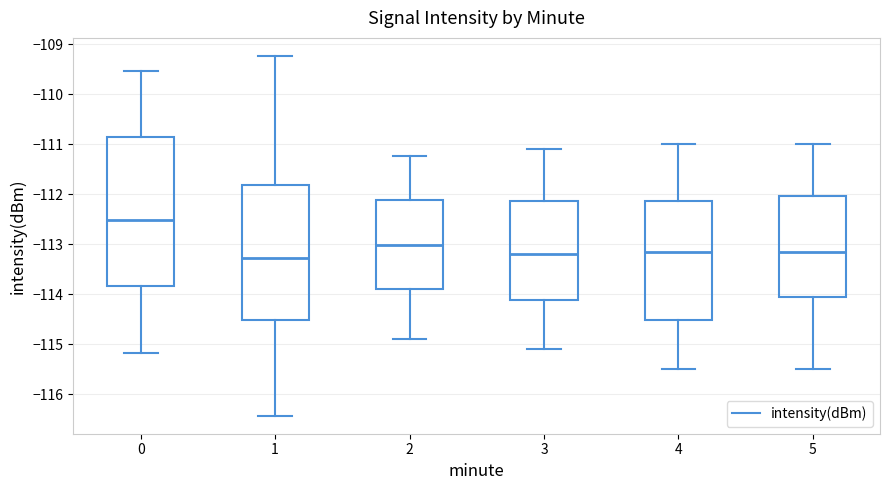

Reading left to right, transcribe this box plot: for each box, give where its median line is, the range the box spans, and where its two whiskers end, as read against the y-axis. The values are not printed on the chart, so give them approximately, as read against the axis.

0: median -112.5, box -113.8 to -110.8, whiskers -115.2 to -109.5
1: median -113.3, box -114.5 to -111.8, whiskers -116.4 to -109.2
2: median -113.0, box -113.9 to -112.1, whiskers -114.9 to -111.2
3: median -113.2, box -114.1 to -112.1, whiskers -115.1 to -111.1
4: median -113.1, box -114.5 to -112.1, whiskers -115.5 to -111.0
5: median -113.1, box -114.0 to -112.0, whiskers -115.5 to -111.0